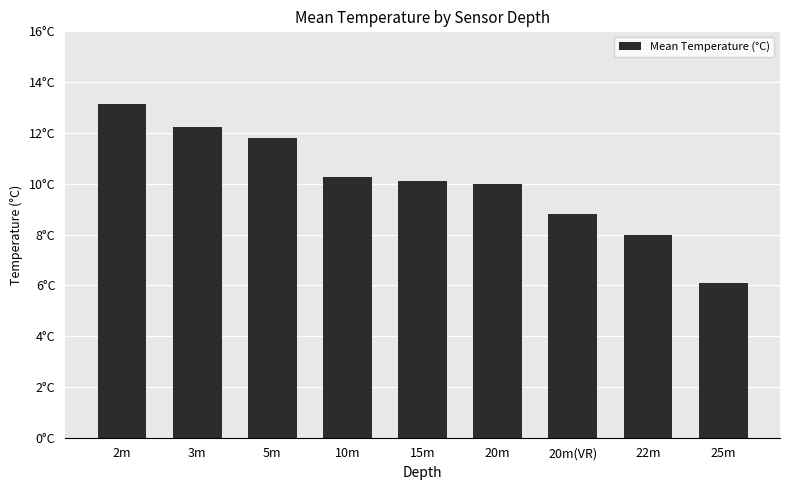

How many distinct data groups are displayed?

1